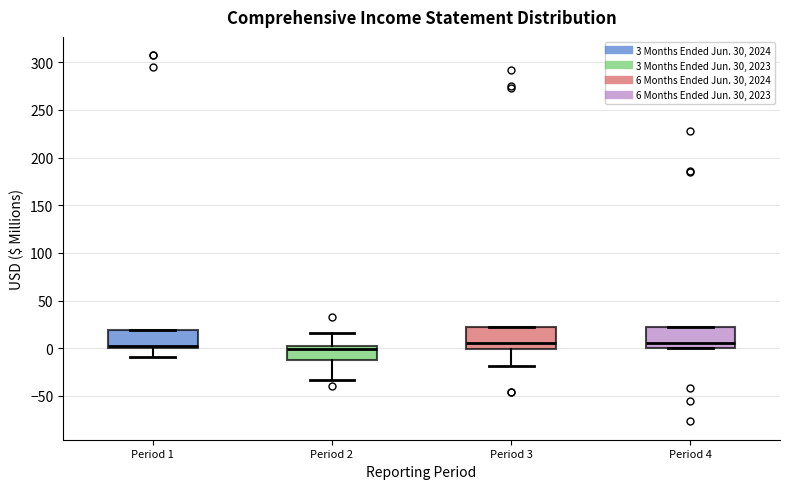

Where is the upper edge of the box for Period 3 on the y-axis? The values are not printed on the chart, so give them approximately, as read against the axis.

20